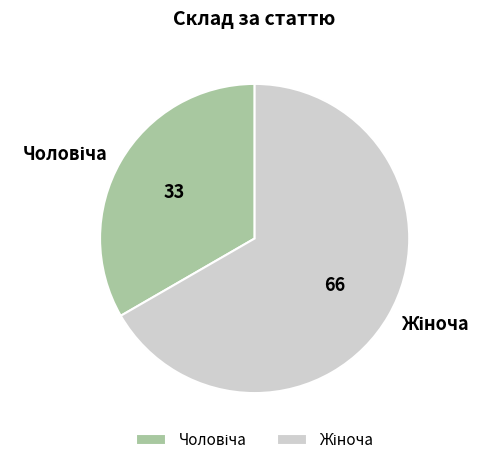

Is there a majority slice in this chart?

Yes